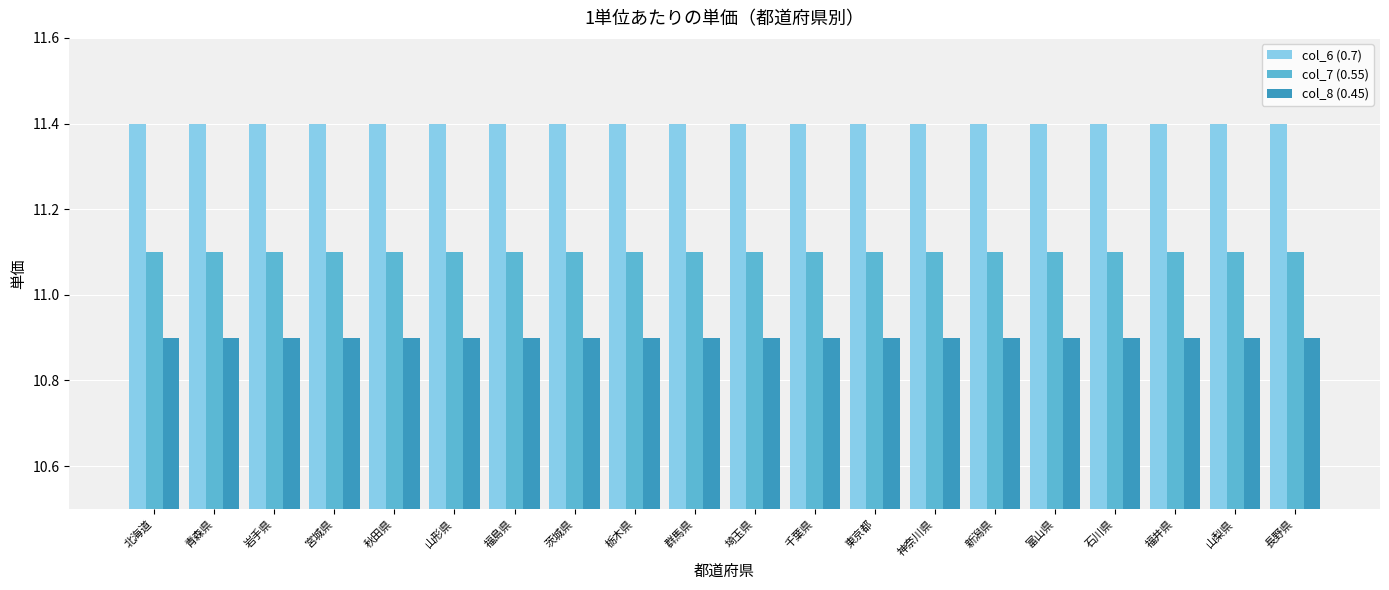

Reading left to right, what are all the values shown in this chart?

col_6 (0.7): 北海道=11.4	青森県=11.4	岩手県=11.4	宮城県=11.4	秋田県=11.4	山形県=11.4	福島県=11.4	茨城県=11.4	栃木県=11.4	群馬県=11.4	埼玉県=11.4	千葉県=11.4	東京都=11.4	神奈川県=11.4	新潟県=11.4	富山県=11.4	石川県=11.4	福井県=11.4	山梨県=11.4	長野県=11.4
col_7 (0.55): 北海道=11.1	青森県=11.1	岩手県=11.1	宮城県=11.1	秋田県=11.1	山形県=11.1	福島県=11.1	茨城県=11.1	栃木県=11.1	群馬県=11.1	埼玉県=11.1	千葉県=11.1	東京都=11.1	神奈川県=11.1	新潟県=11.1	富山県=11.1	石川県=11.1	福井県=11.1	山梨県=11.1	長野県=11.1
col_8 (0.45): 北海道=10.9	青森県=10.9	岩手県=10.9	宮城県=10.9	秋田県=10.9	山形県=10.9	福島県=10.9	茨城県=10.9	栃木県=10.9	群馬県=10.9	埼玉県=10.9	千葉県=10.9	東京都=10.9	神奈川県=10.9	新潟県=10.9	富山県=10.9	石川県=10.9	福井県=10.9	山梨県=10.9	長野県=10.9